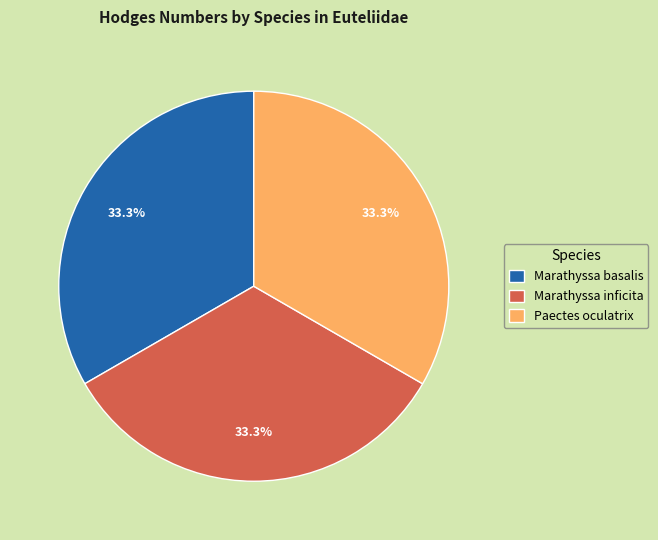

What is the ratio of the value at Paectes oculatrix to the value at Marathyssa basalis?

1.0